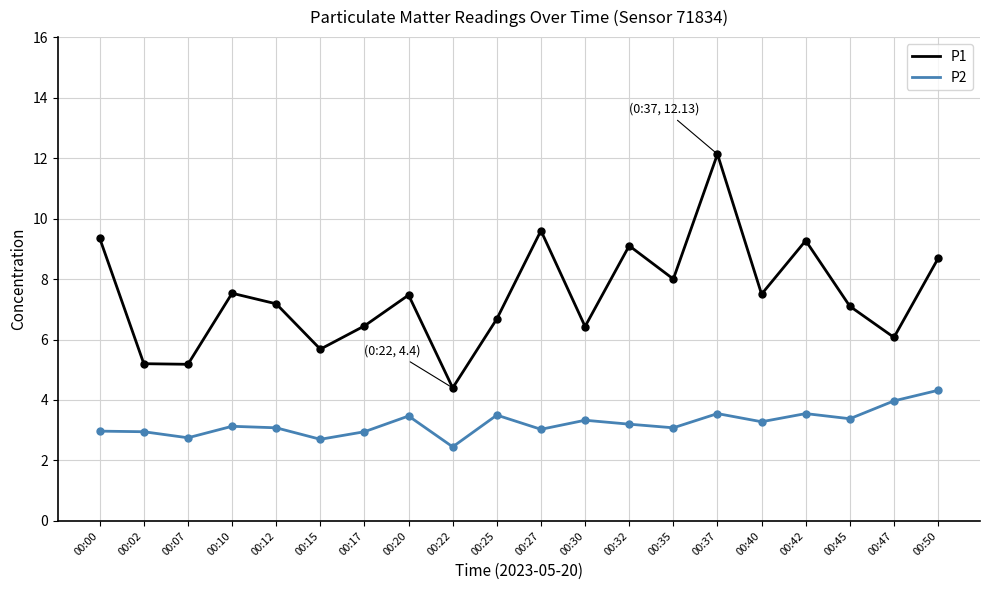

What is the approximate value of P2 at 00:30?

3.3